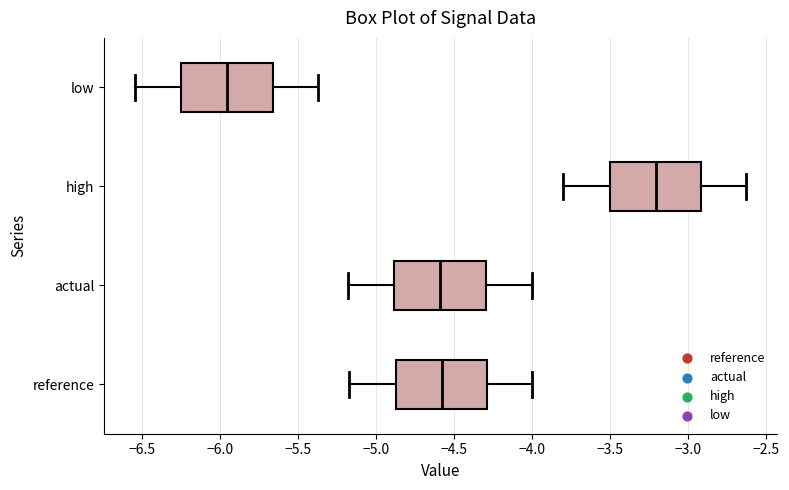

Which box's median line is the furthest to the right?

high